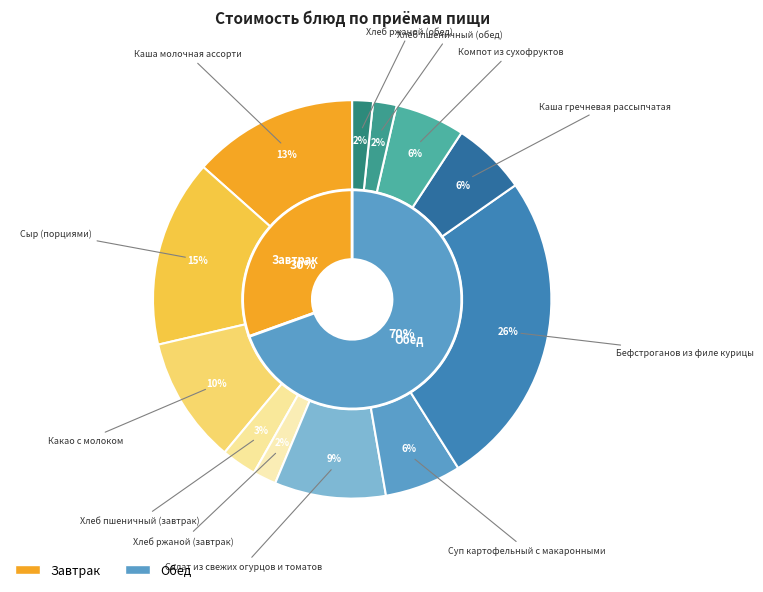

To the nearest percent, what is the difference between the largest and smallest slice percentages?

24%